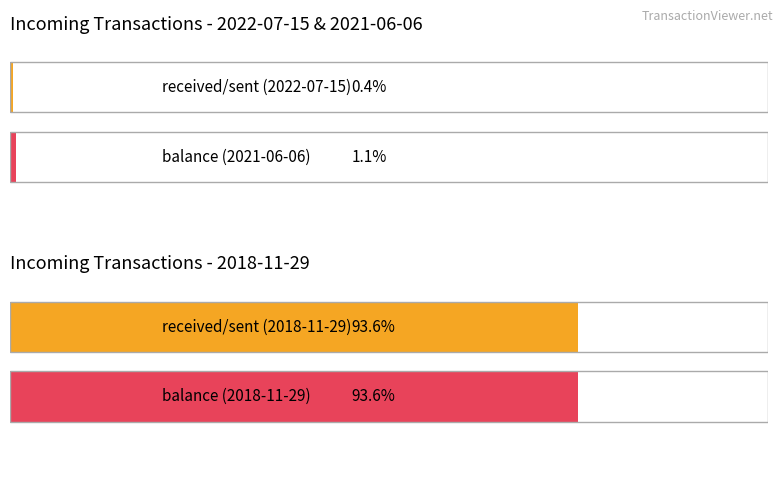

Which series has the largest total across all categories?

balance